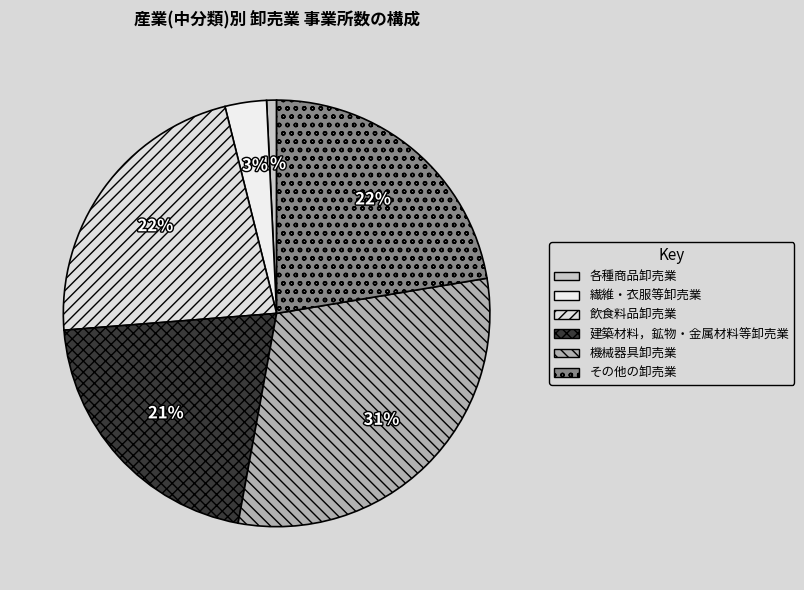

Which slice is the smallest?

各種商品卸売業